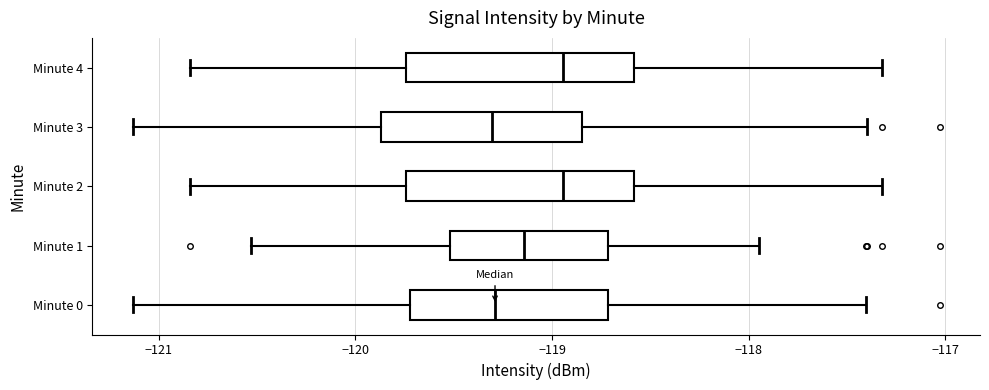

Where is the left edge of the box for Minute 2 on the x-axis? The values are not printed on the chart, so give them approximately, as read against the axis.

-119.7